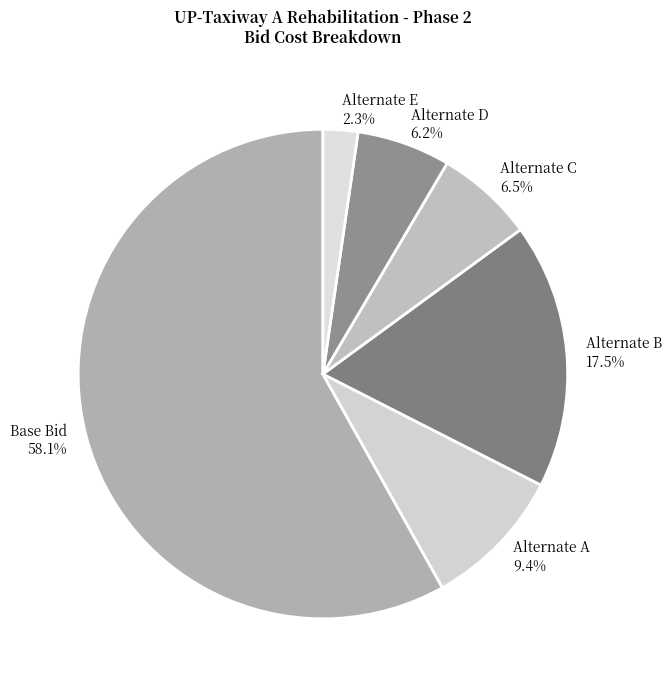

Which has a higher value, Alternate C or Alternate B?

Alternate B